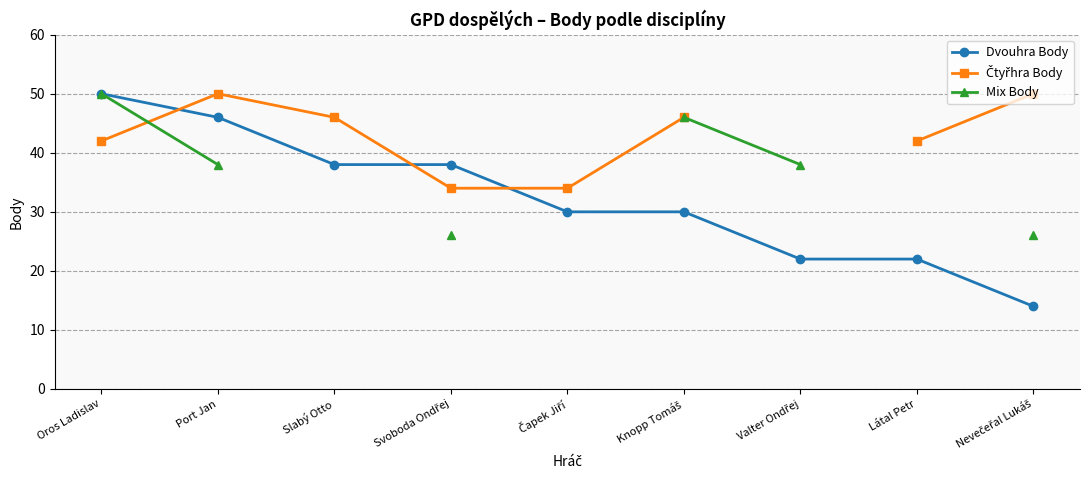

At which category does the chart reach its minimum across all series?

Nevečeřal Lukáš